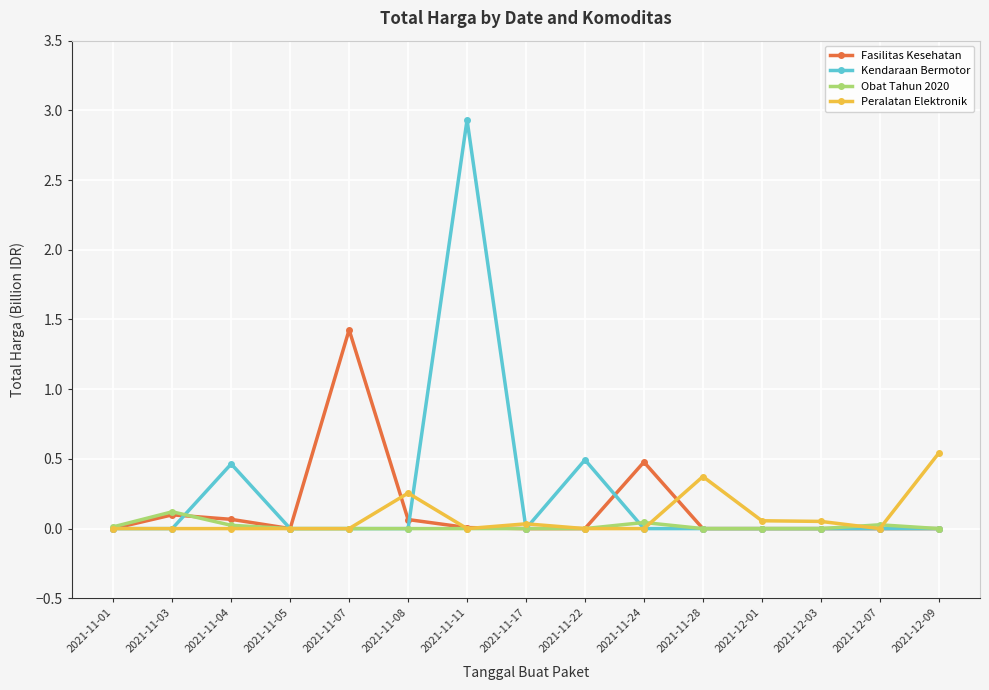

True or false: Kendaraan Bermotor has more than 2 points higher than both neighbors.

True